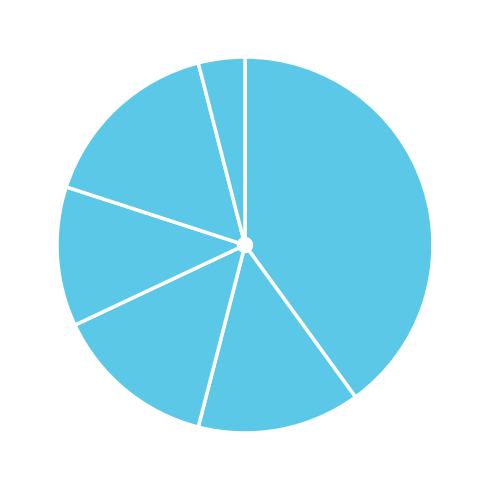

Count the number of slices in the pie.

6